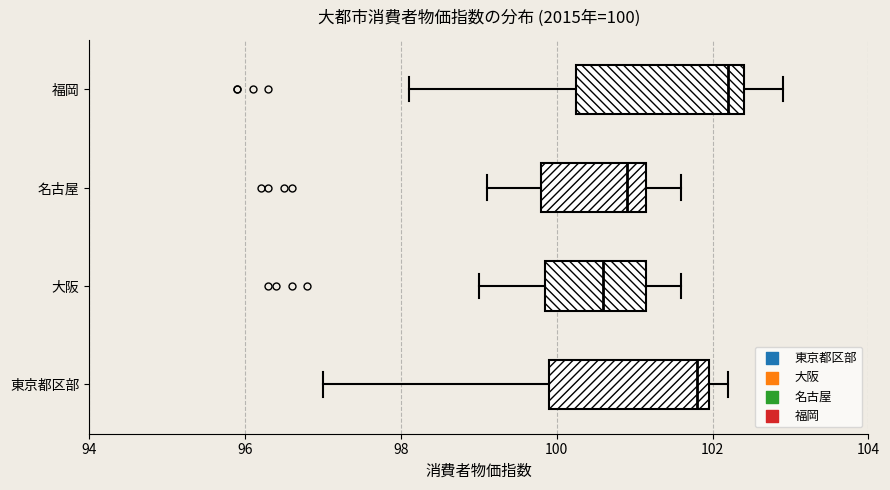

Which box has the furthest to the right median line?

福岡